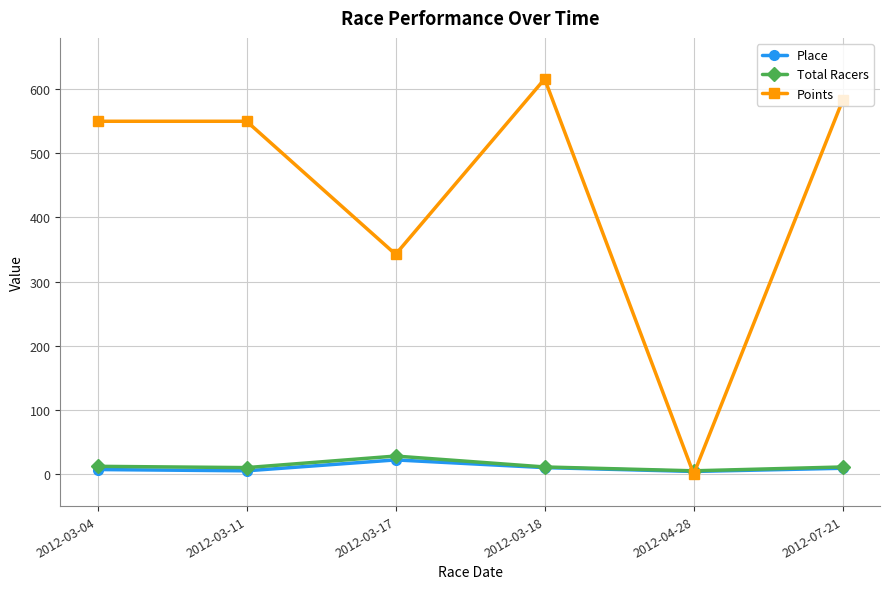

Count the number of categories in the chart.

6